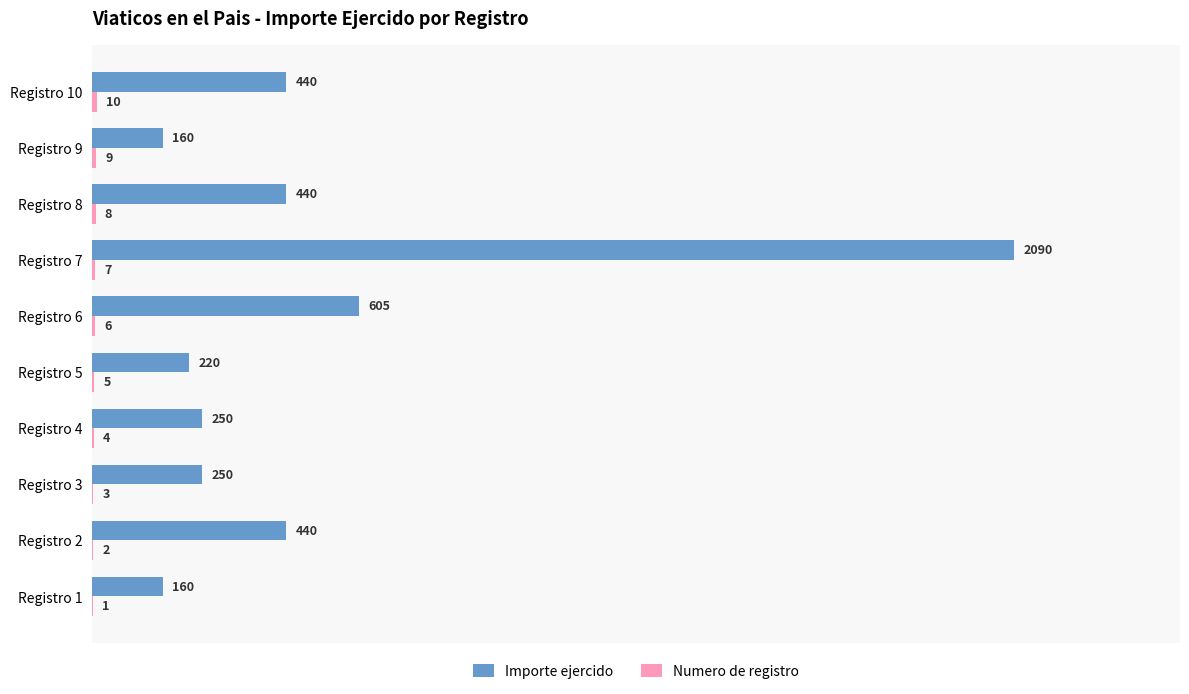

At which category does the chart reach its peak across all series?

Registro 7